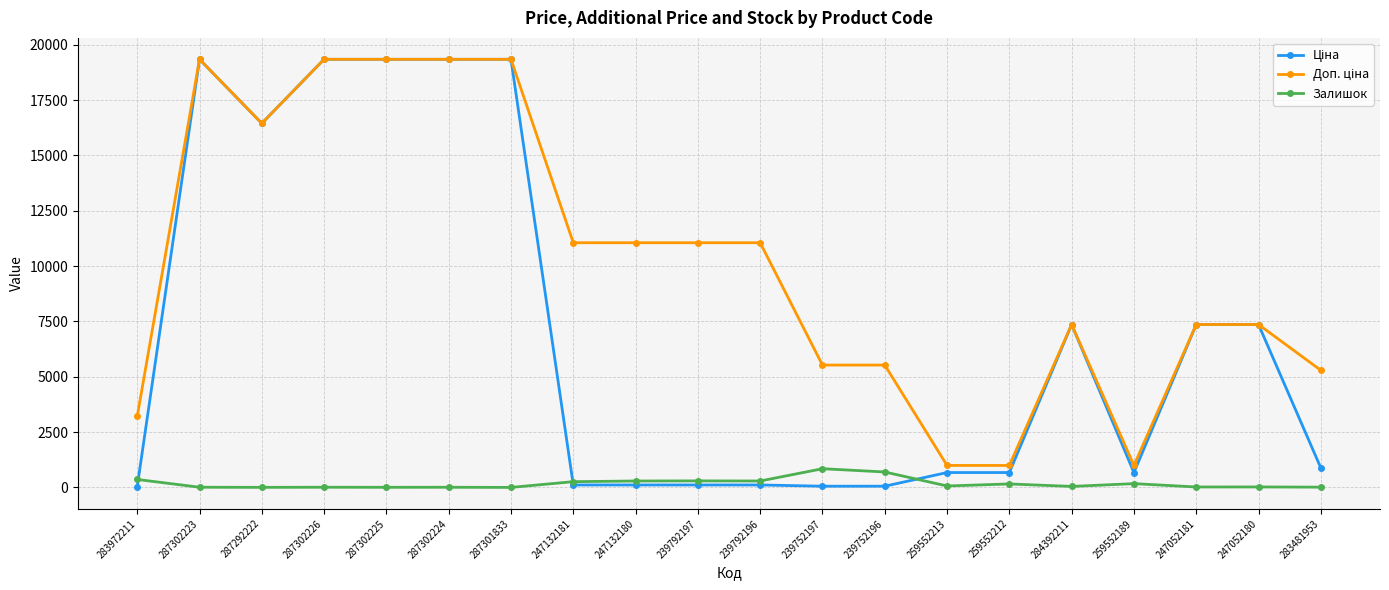

What is the greatest value displayed?

19343.1